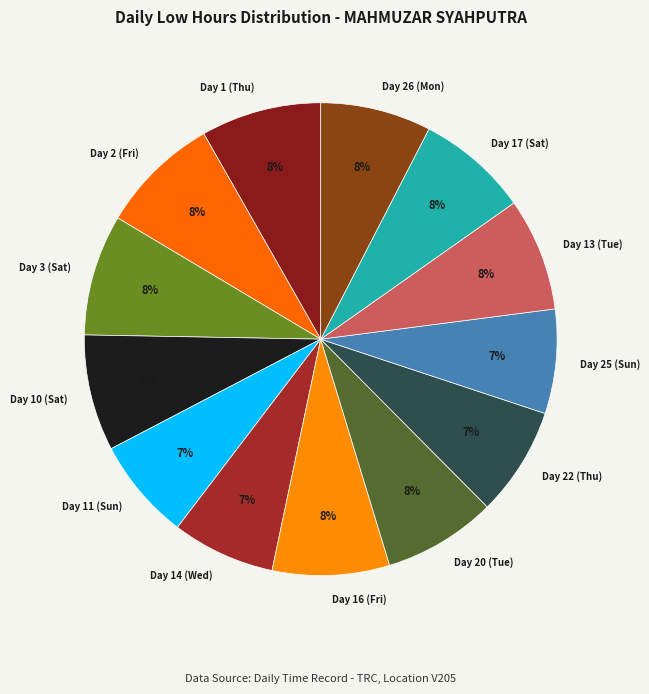

What is the ratio of the value at Day 22 (Thu) to the value at Day 1 (Thu)?

0.9